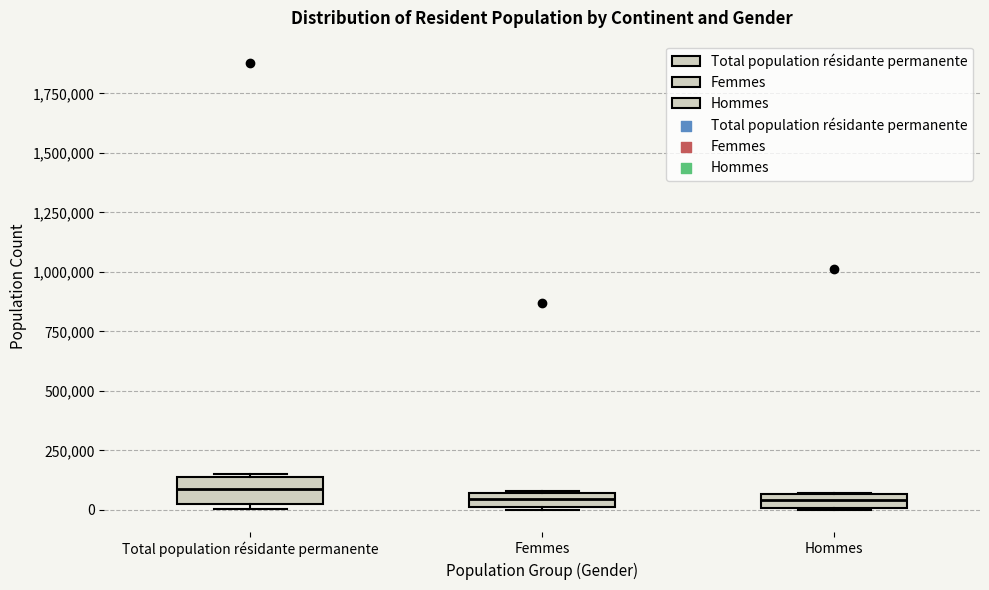

Where is the upper edge of the box for Total population résidante permanente on the y-axis? The values are not printed on the chart, so give them approximately, as read against the axis.

150000